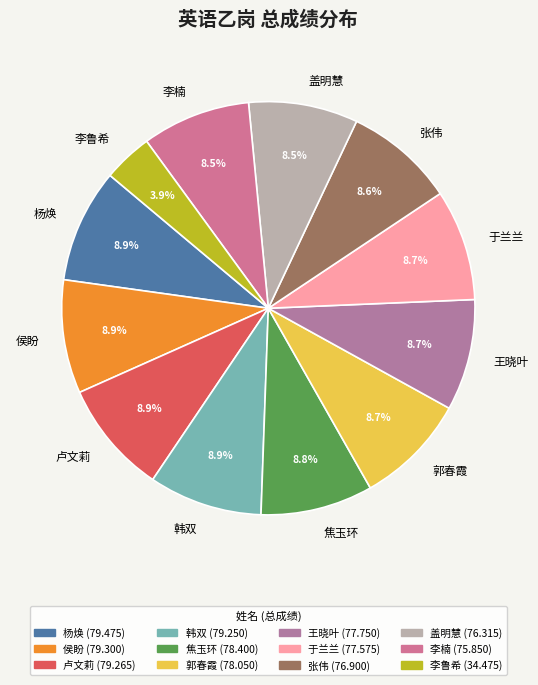

What is the ratio of the value at 盖明慧 to the value at 王晓叶?

1.0